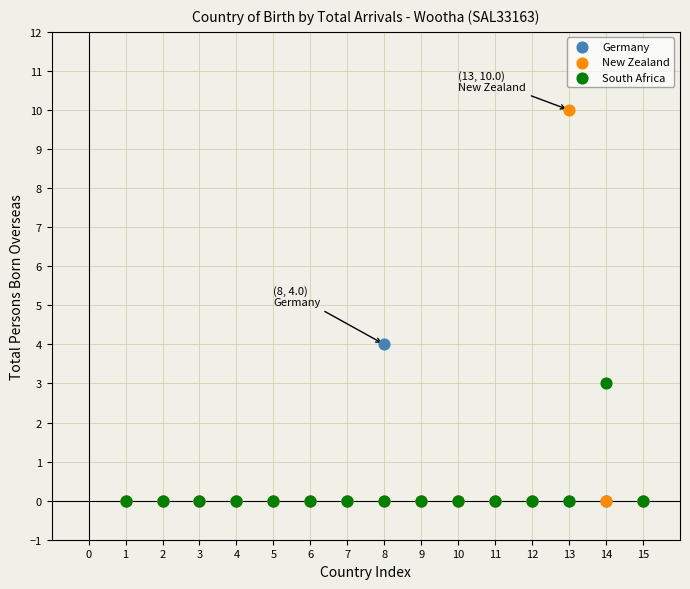

Across all series, what Y value is closest to 5?

4